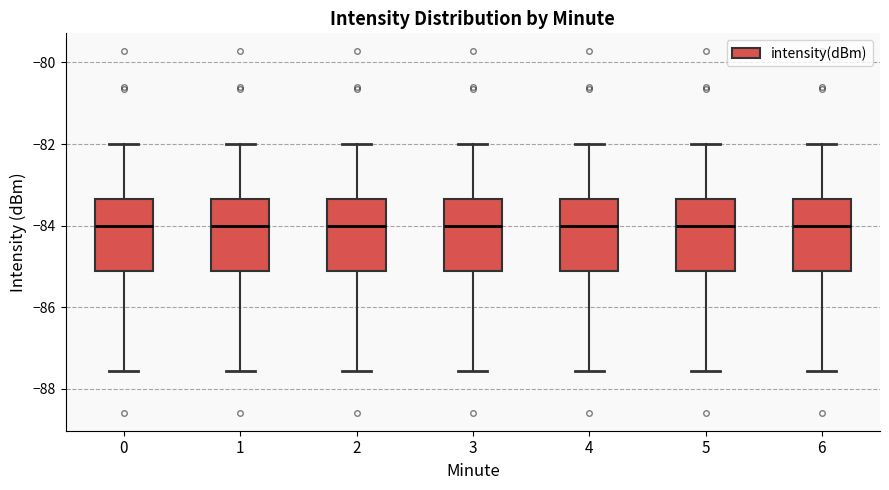

Reading left to right, read every box against the y-axis: the position of its median line, the range the box covers, and the ends of its whiskers. The values are not printed on the chart, so give them approximately, as read against the axis.

0: median -84.0, box -85.2 to -83.4, whiskers -87.6 to -82.0
1: median -84.0, box -85.2 to -83.4, whiskers -87.6 to -82.0
2: median -84.0, box -85.2 to -83.4, whiskers -87.6 to -82.0
3: median -84.0, box -85.2 to -83.4, whiskers -87.6 to -82.0
4: median -84.0, box -85.2 to -83.4, whiskers -87.6 to -82.0
5: median -84.0, box -85.2 to -83.4, whiskers -87.6 to -82.0
6: median -84.0, box -85.2 to -83.4, whiskers -87.6 to -82.0